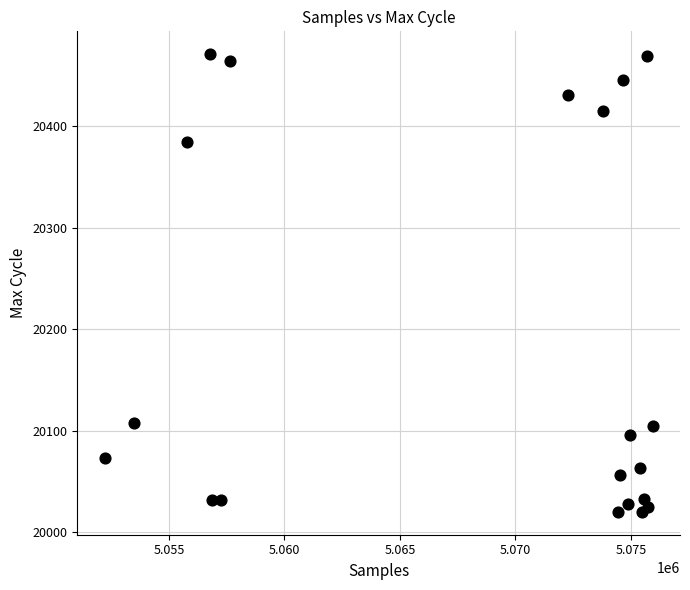

What is the range of Y values (max minus min)?

451